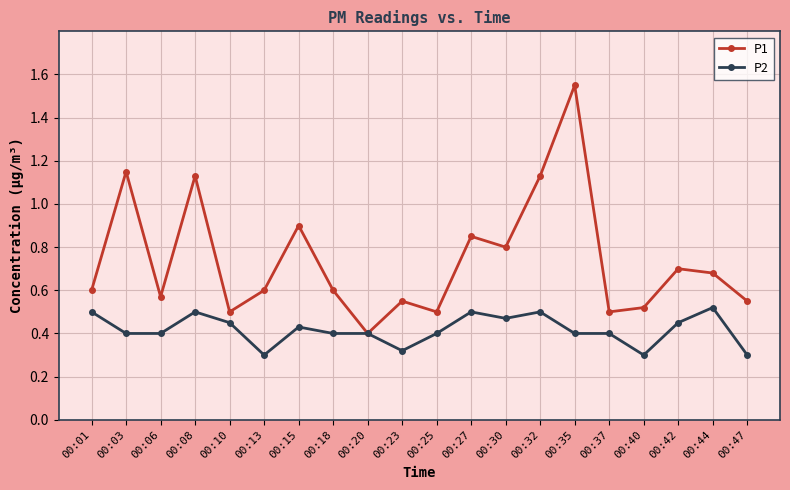

Which series has the largest range (max minus min)?

P1